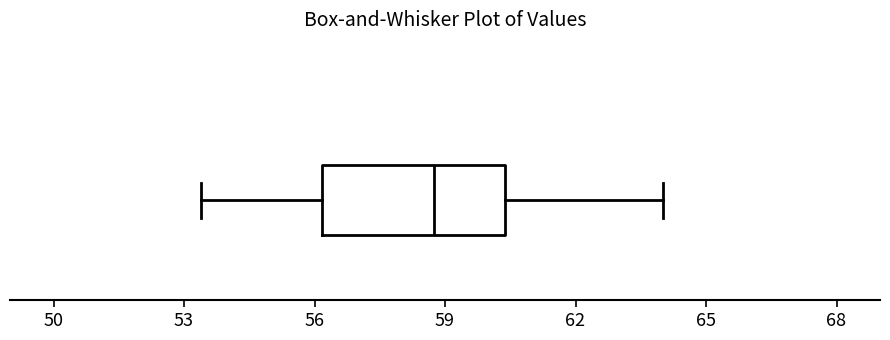

Read this box plot against the x-axis: the position of the median line, the range covered by the box, and the ends of both whiskers. The values are not printed on the chart, so give them approximately, as read against the axis.

median 59.0, box 56.0 to 60.5, whiskers 53.5 to 64.0